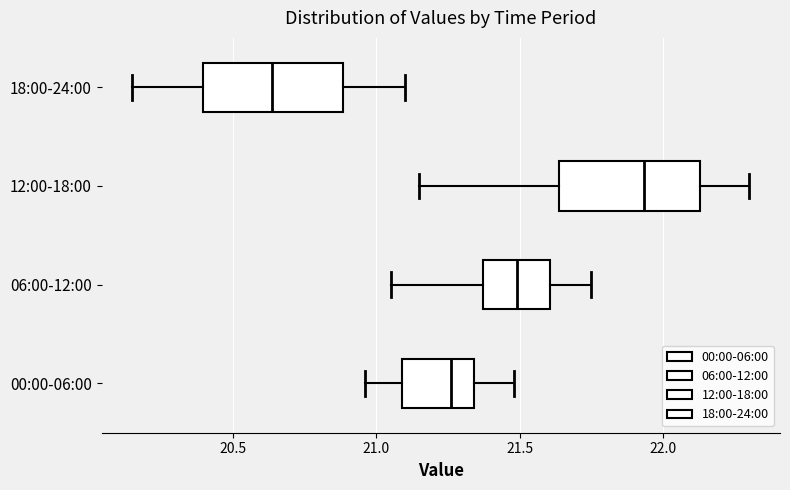

Reading bottom to top, transcribe this box plot: for each box, give where its median line is, the range the box spans, and where its two whiskers end, as read against the x-axis. The values are not printed on the chart, so give them approximately, as read against the axis.

00:00-06:00: median 21.25, box 21.10 to 21.35, whiskers 20.95 to 21.50
06:00-12:00: median 21.50, box 21.35 to 21.60, whiskers 21.05 to 21.75
12:00-18:00: median 21.95, box 21.65 to 22.15, whiskers 21.15 to 22.30
18:00-24:00: median 20.65, box 20.40 to 20.90, whiskers 20.15 to 21.10